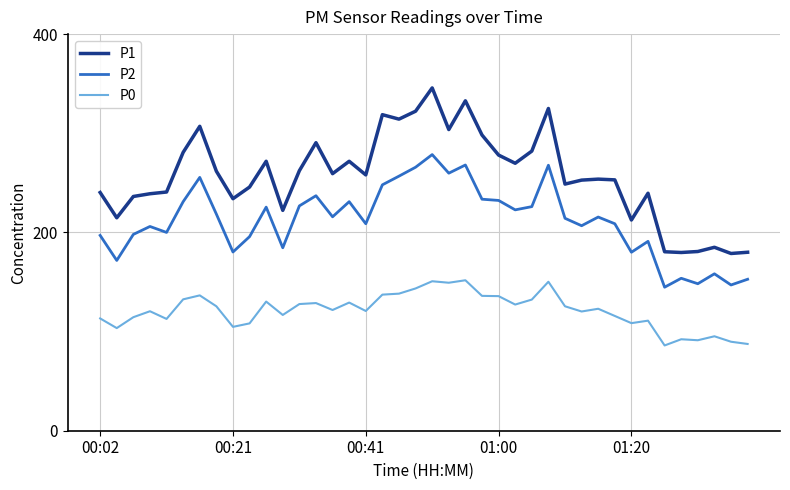

What is the difference between the maximum and minimum values in the P1 series?

167.0